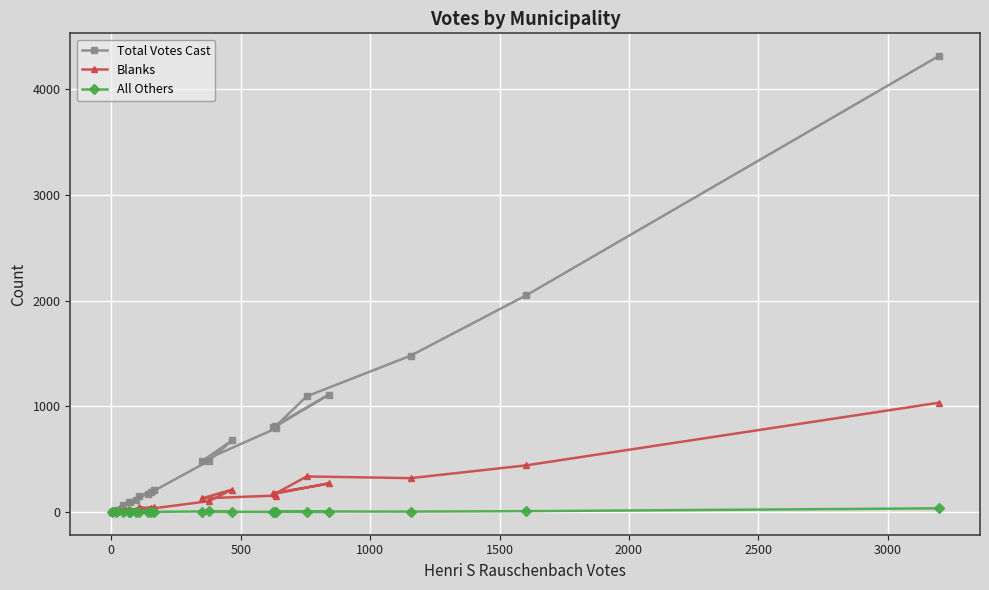

Which series has the largest total across all categories?

Total Votes Cast